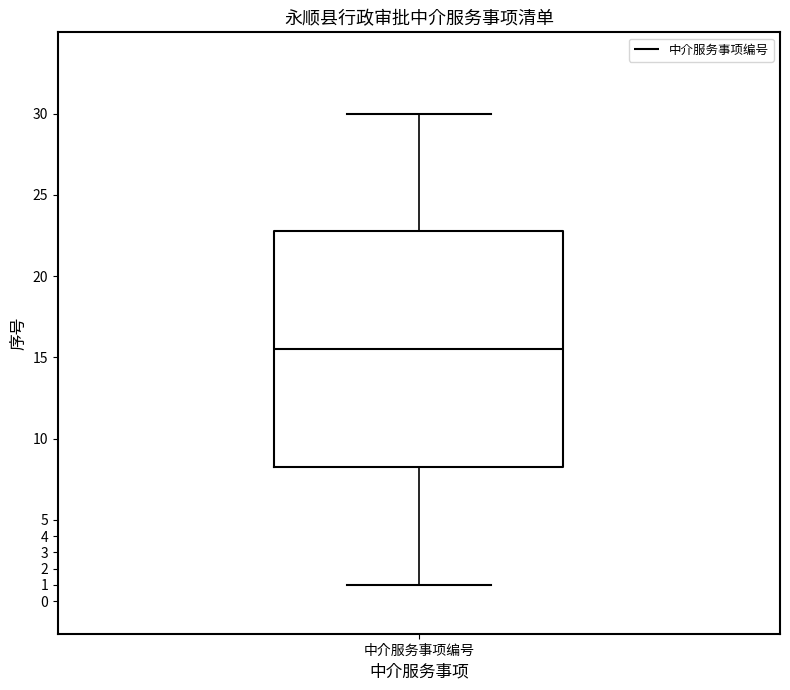

Where is the upper edge of the box for 中介服务事项编号 on the y-axis? The values are not printed on the chart, so give them approximately, as read against the axis.

22.8